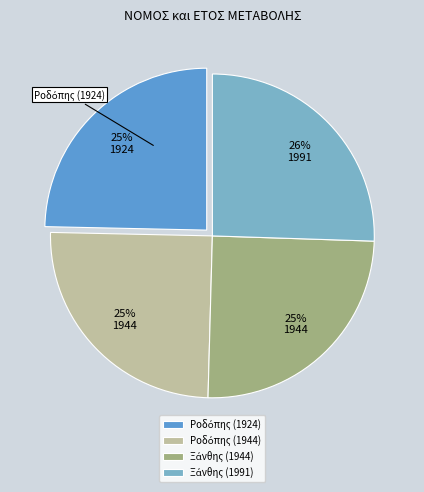

Does any single category account for the majority?

No